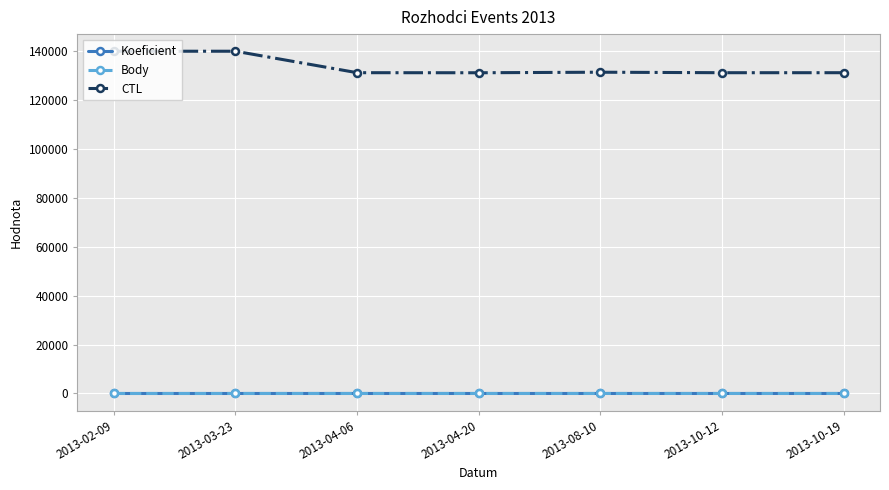

What is the difference between the highest and lowest values at 2013-04-20?

131102